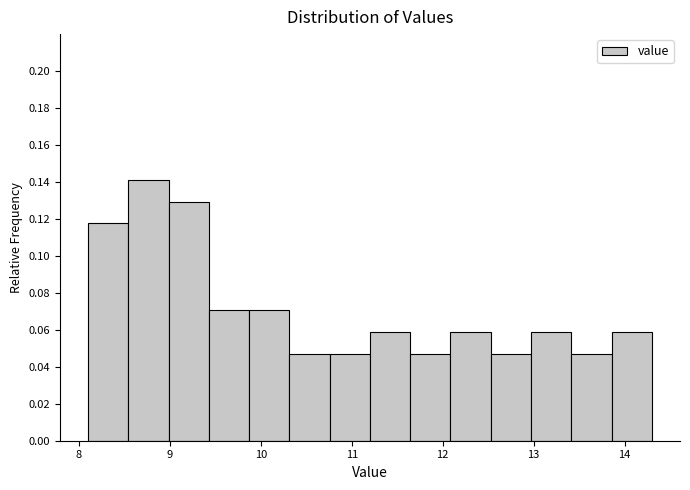

Reading left to right, transcribe this chart: for each bar, give the range it covers on the x-axis and its height. Neither the bar edges nor the heights are printed on the chart, so give them approximately, as read against the axes.

8.1 to 8.5: 0.118
8.5 to 9.0: 0.142
9.0 to 9.4: 0.130
9.4 to 9.9: 0.070
9.9 to 10.3: 0.070
10.3 to 10.8: 0.048
10.8 to 11.2: 0.048
11.2 to 11.6: 0.058
11.6 to 12.1: 0.048
12.1 to 12.5: 0.058
12.5 to 13.0: 0.048
13.0 to 13.4: 0.058
13.4 to 13.9: 0.048
13.9 to 14.3: 0.058